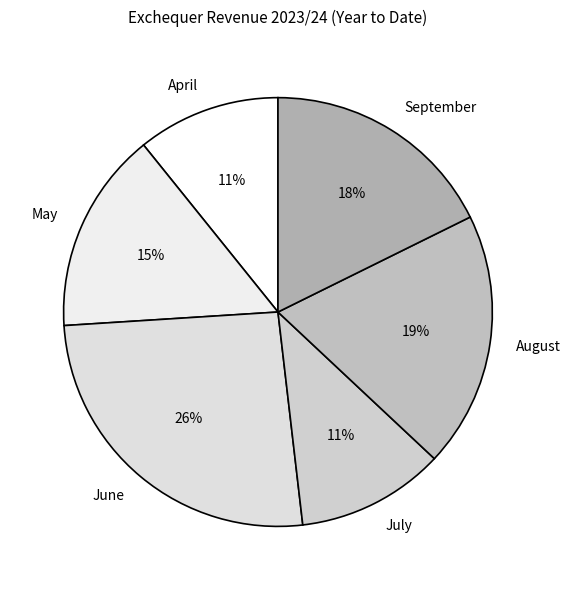

Count the number of slices in the pie.

6